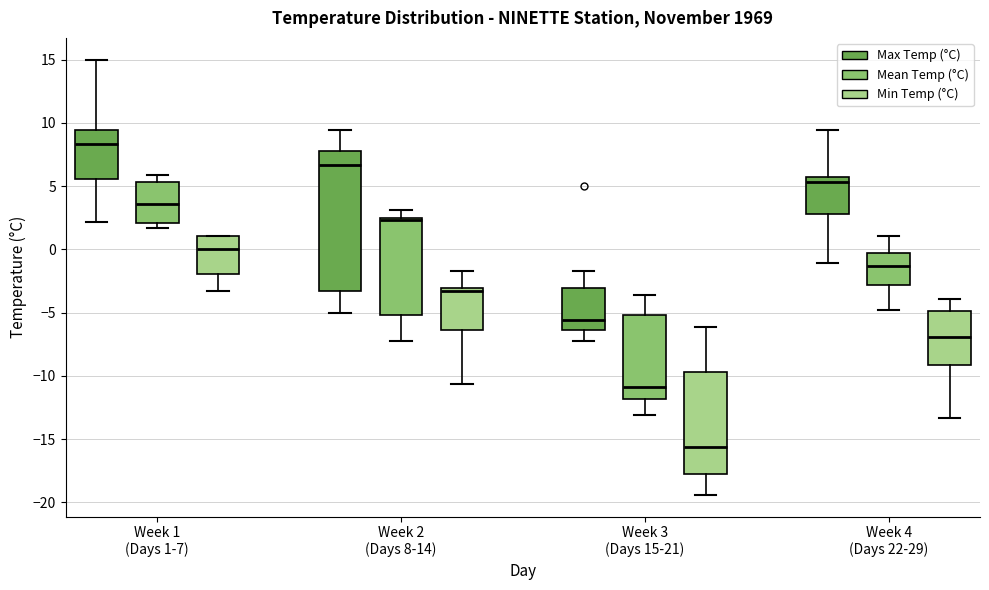

Which box has the highest median line?

Week 1 (Days 1-7) (Max Temp (°C))